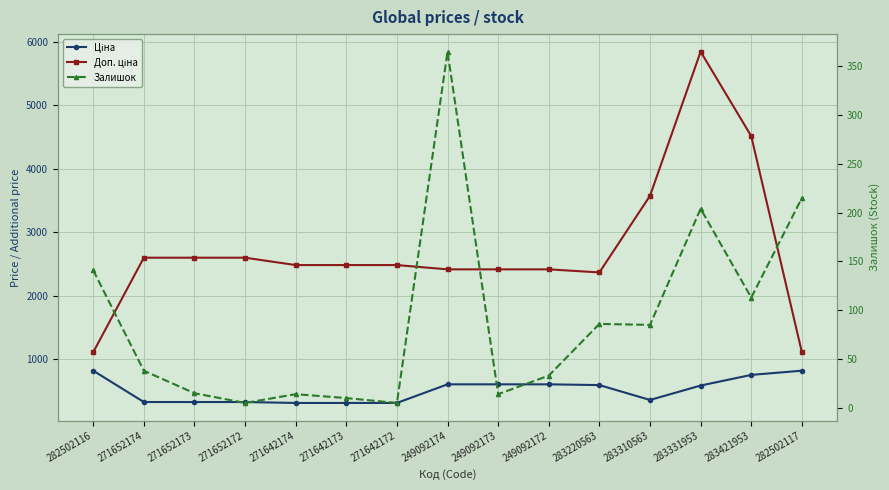

What is the total value across all series at 282502116?

2068.7